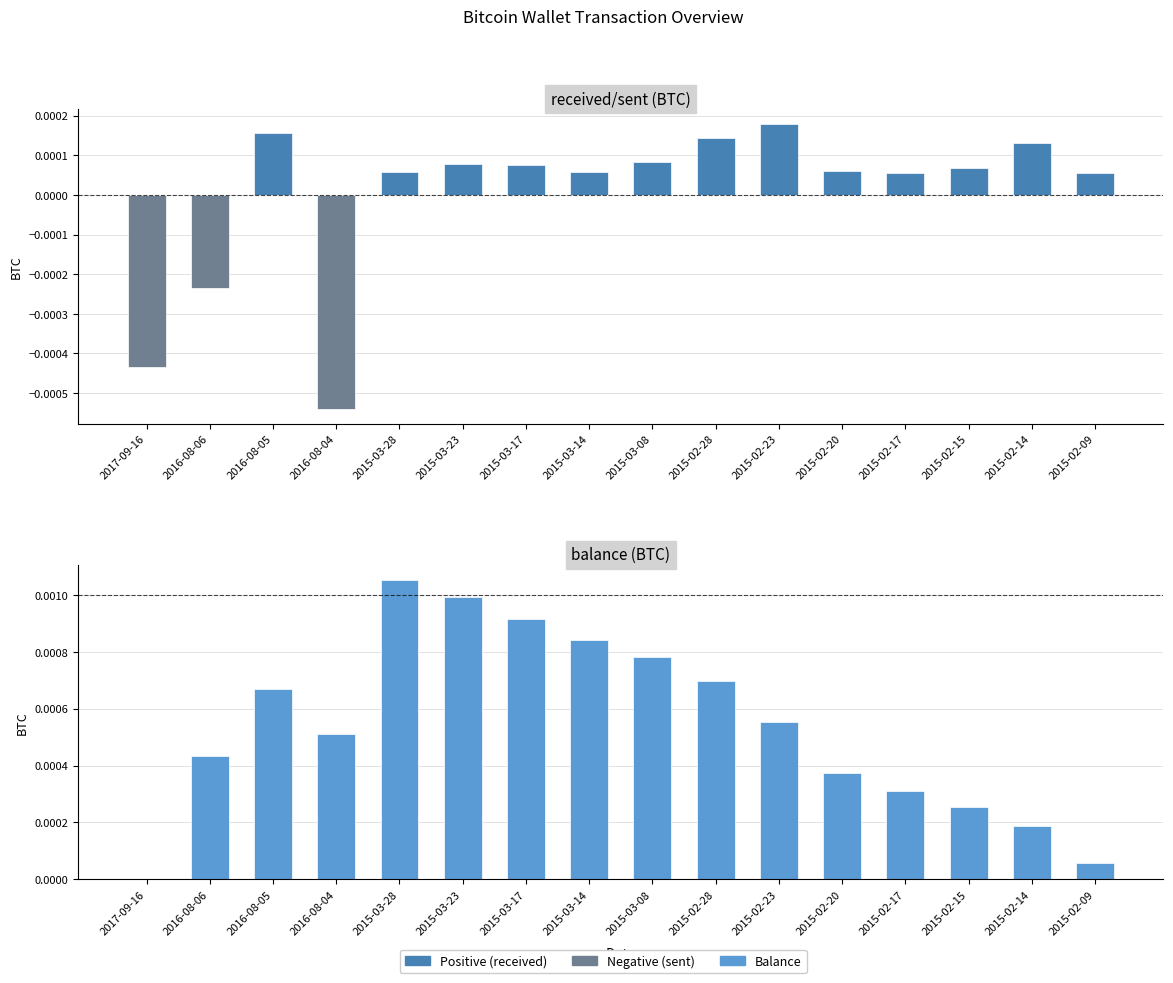

Where is balance nearest to the value 0?

2017-09-16